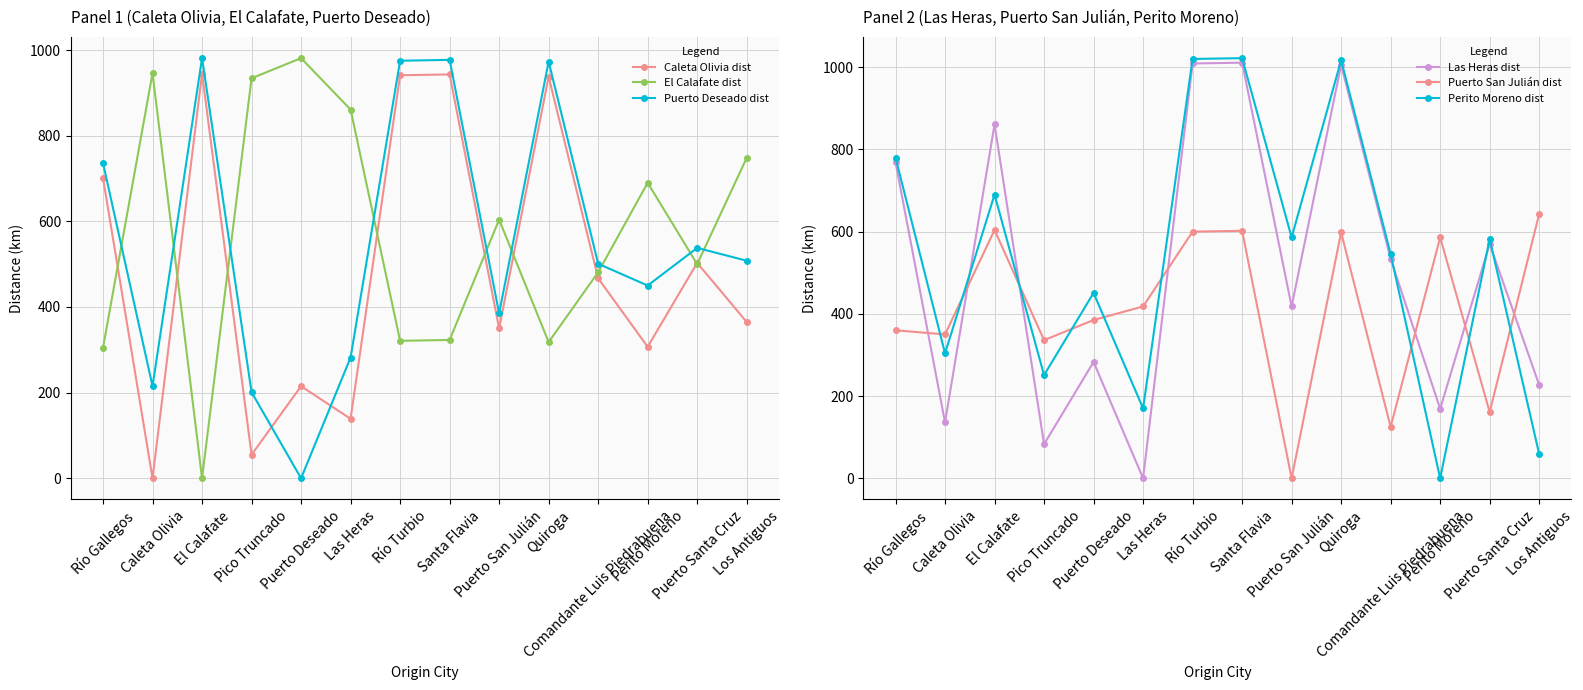

What is the value of the Puerto Deseado dist point at the 8th from the left?

977